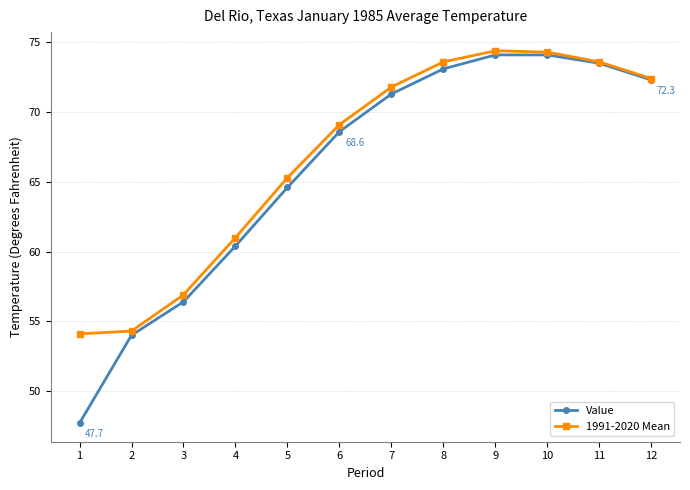

What is the value of the Value point at the 2nd from the left?

54.0